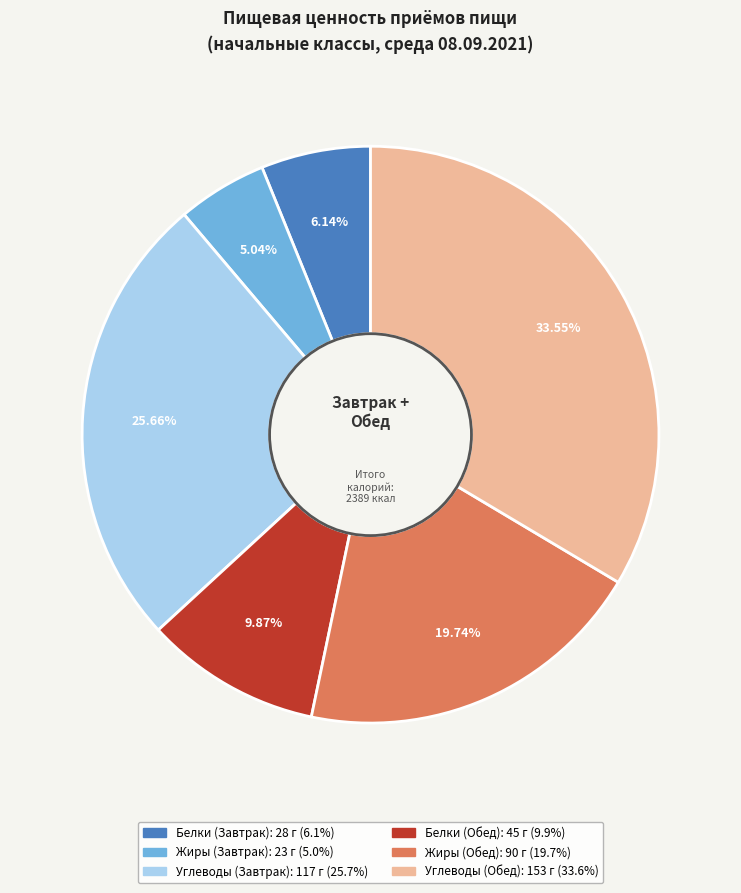

Is there any slice that represents more than half of the pie?

No